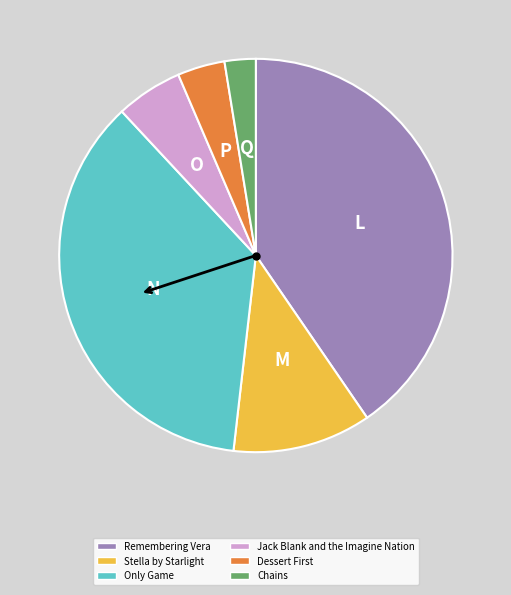

How many segments does this pie chart have?

6